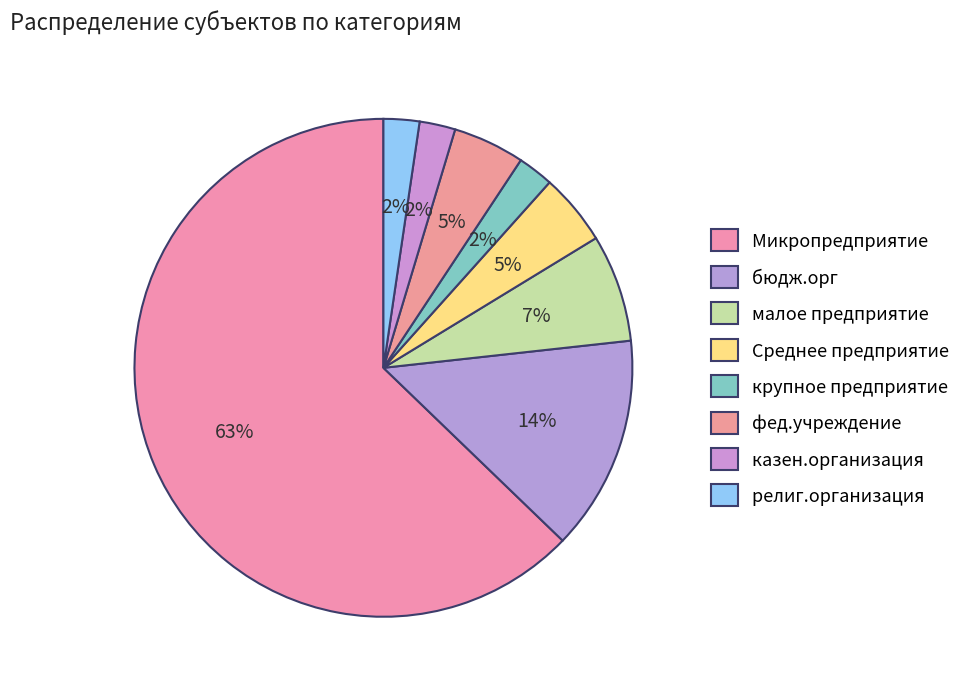

Count the number of slices in the pie.

8